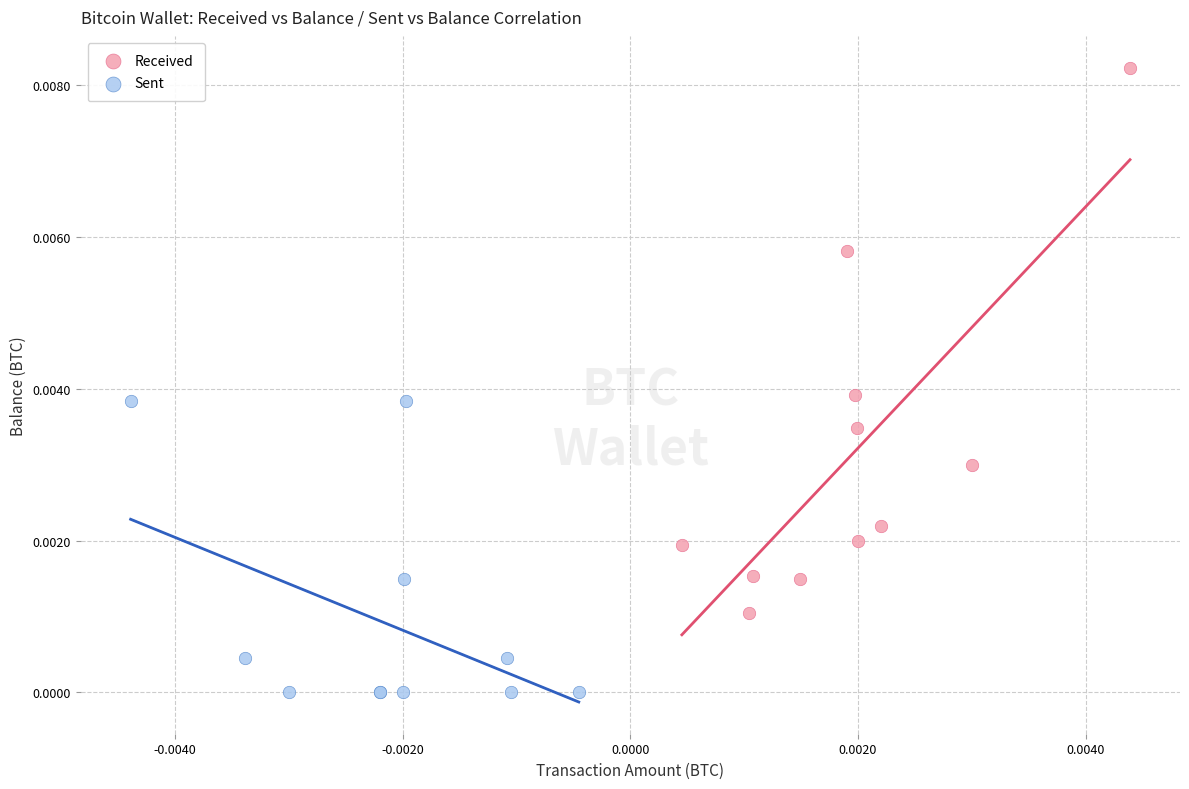

Which series has the widest spread of Y values?

Received